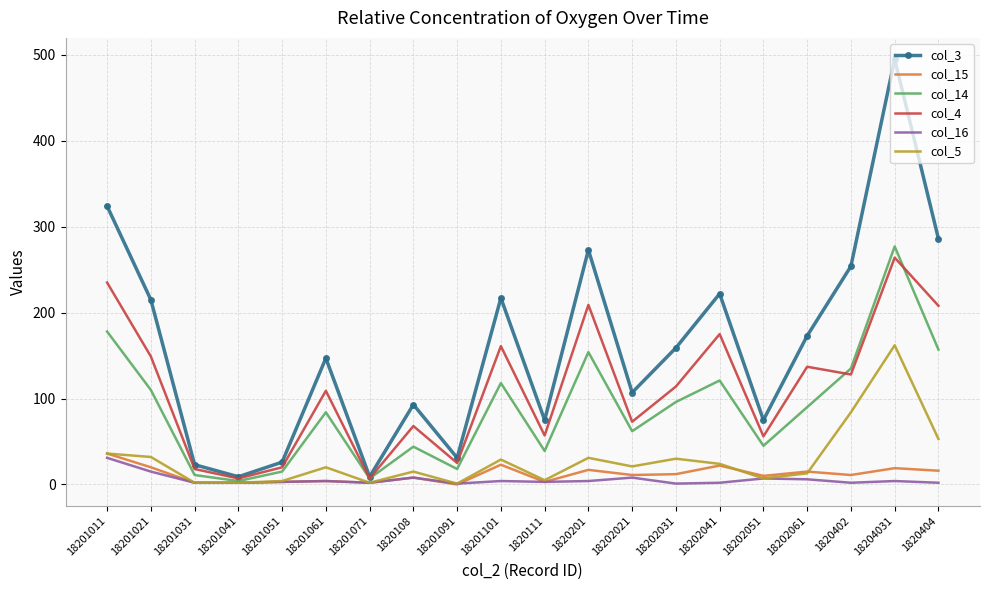

The col_5 series shows 53 at 1820404. True or false?

True